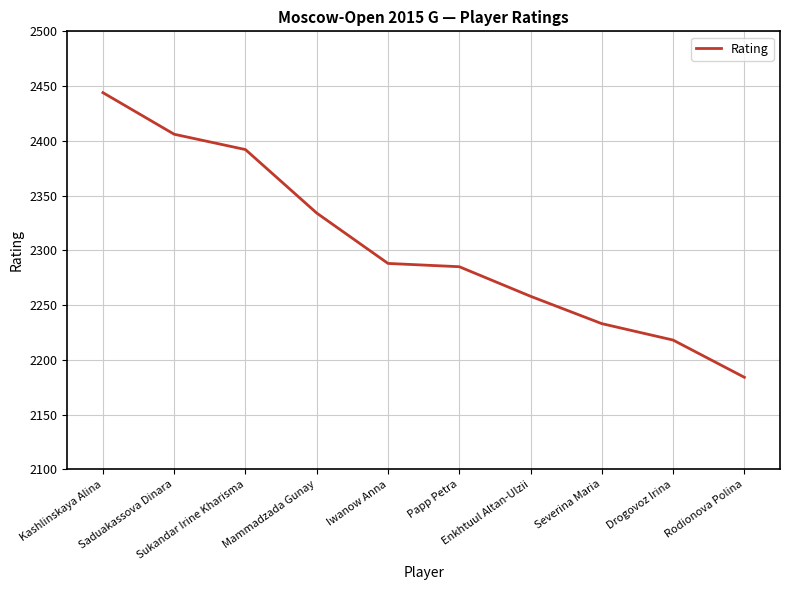

Which label corresponds to the smallest value in the chart?

Rodionova Polina